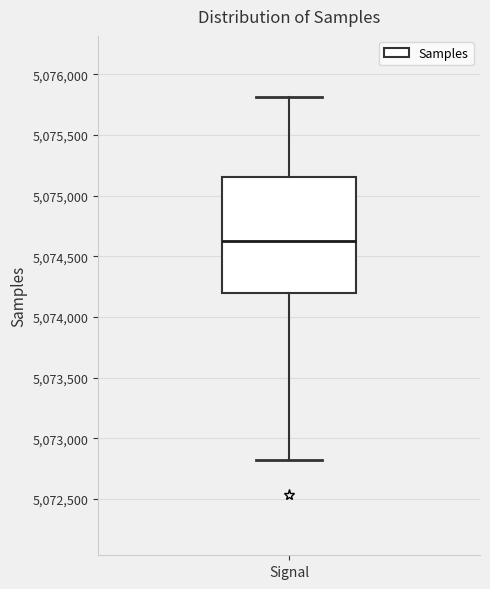

Where is the lower edge of the box for Signal on the y-axis? The values are not printed on the chart, so give them approximately, as read against the axis.

5074200